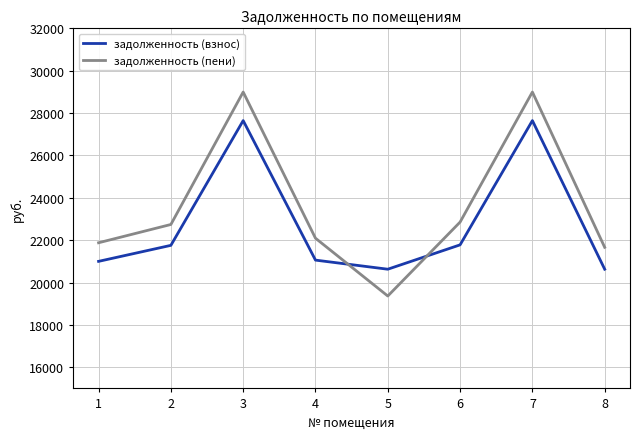

True or false: задолженность (пени) has more than 2 points higher than both neighbors.

False